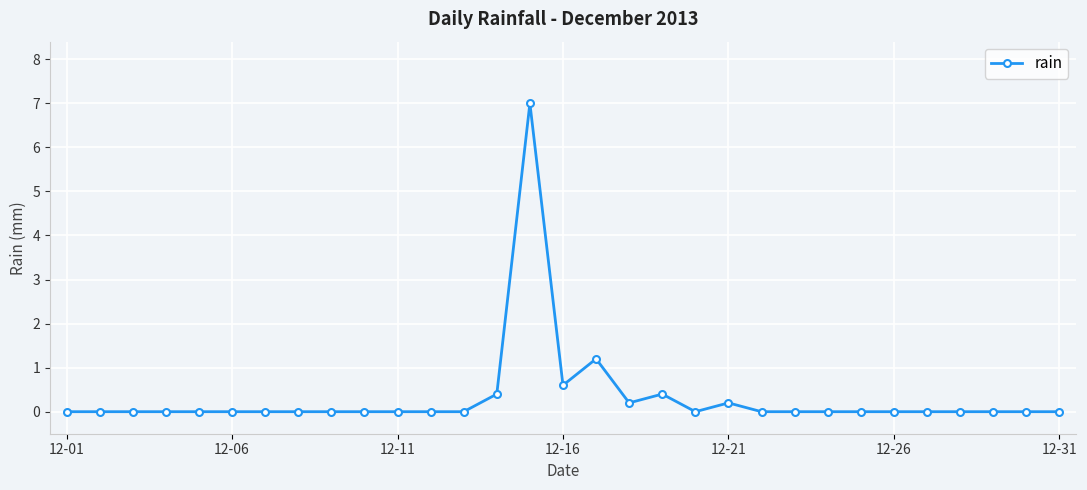

What is the sum of all values?

10.0